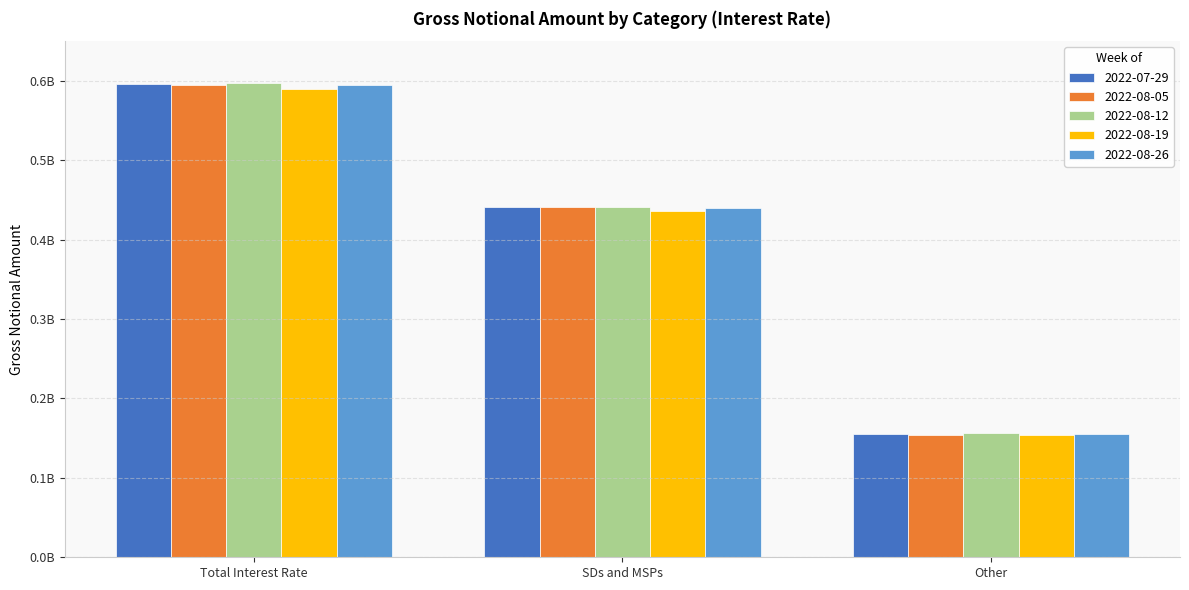

At which label does 2022-08-19 first exceed 436221542?

Total Interest Rate